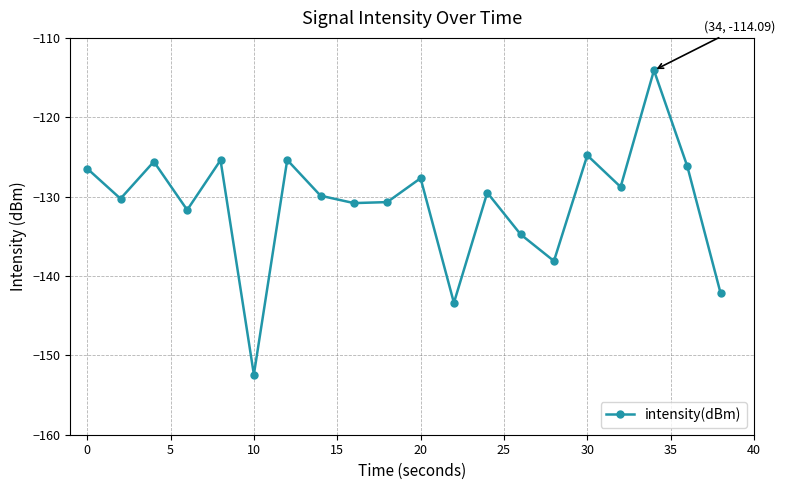

Is this an area chart (filled region under the line)?

No